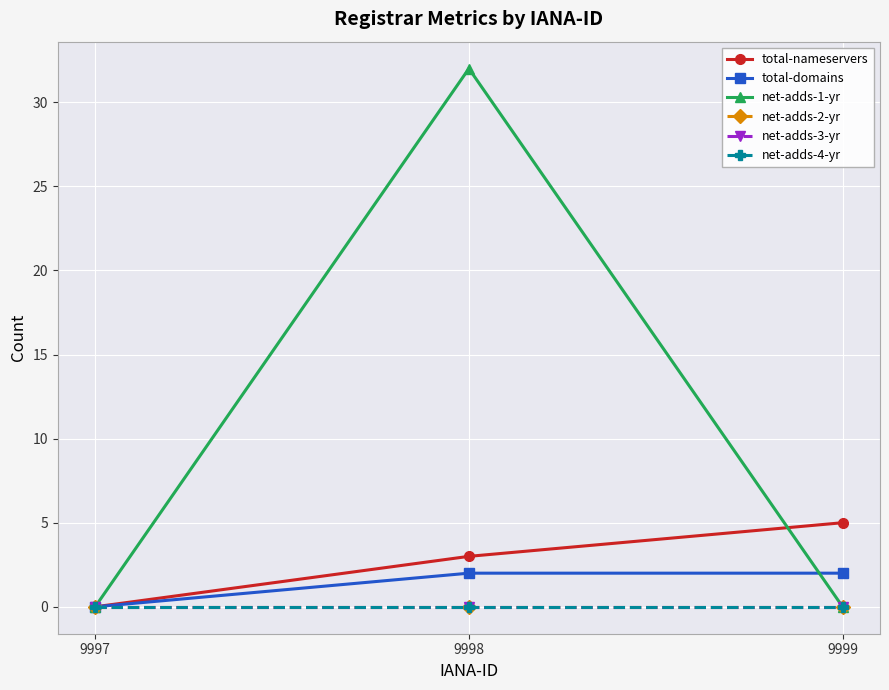

At which category does the chart reach its minimum across all series?

9997